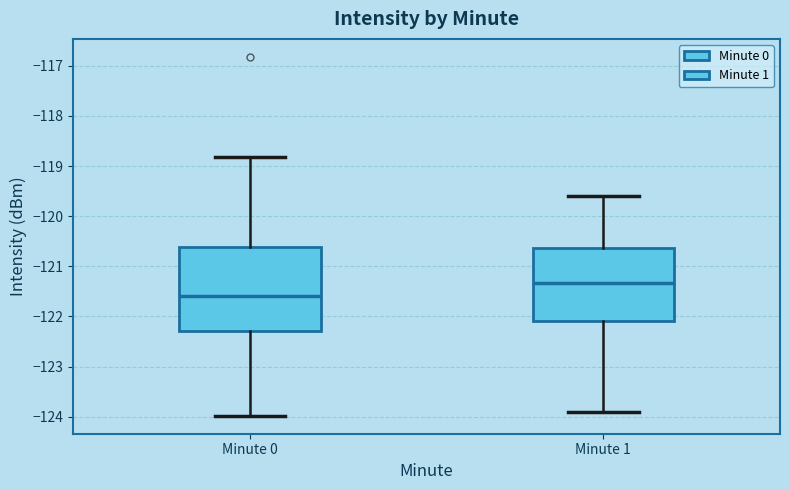

Where is the upper edge of the box for Minute 0 on the y-axis? The values are not printed on the chart, so give them approximately, as read against the axis.

-120.6